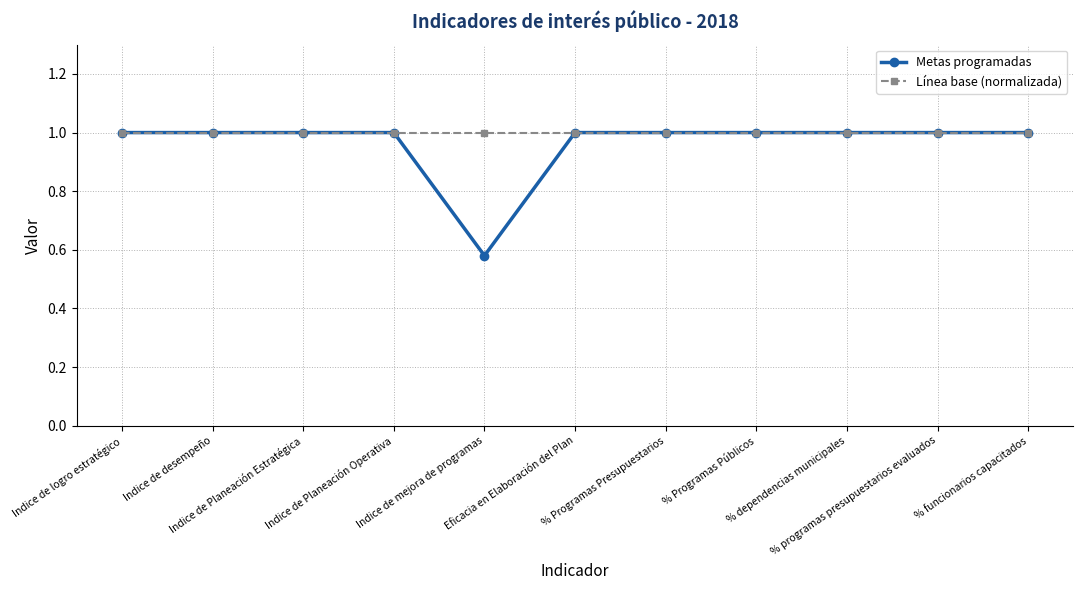

What is the value of the Línea base (normalizada) point at the 3rd from the left?

1.0